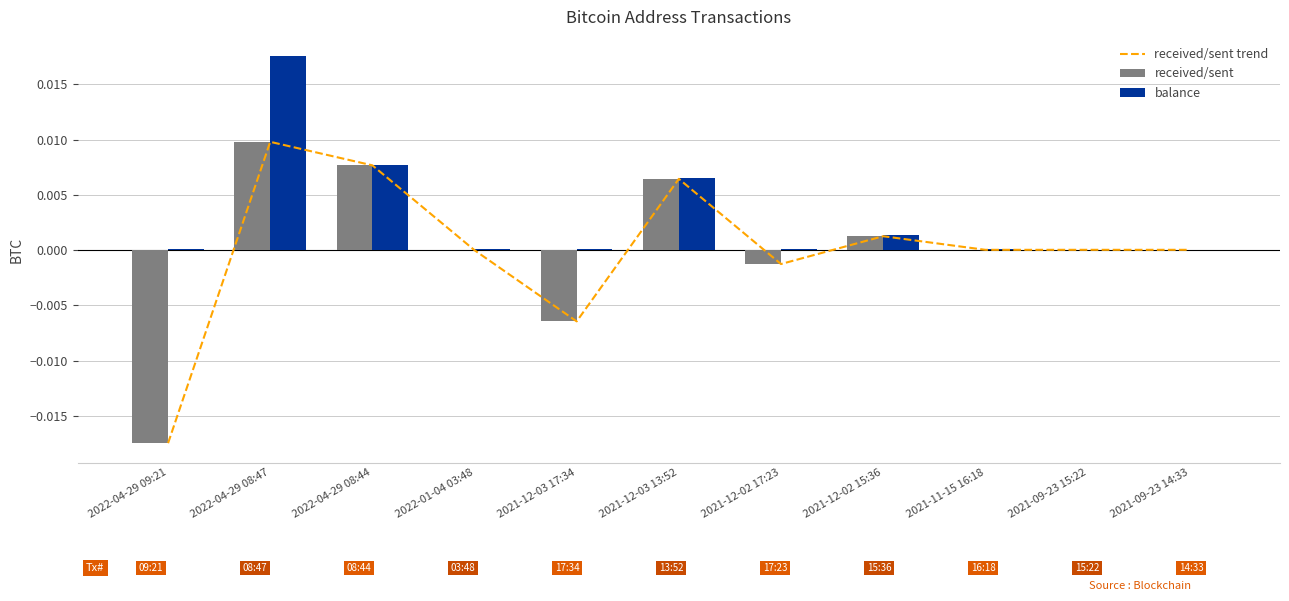

Which category has the lowest value in the balance series?

2021-09-23 14:33